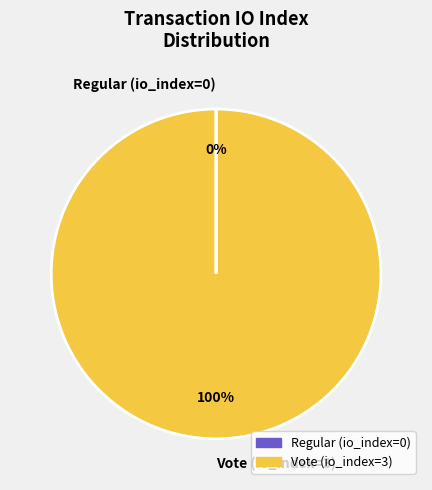

Which category has the biggest portion of the pie?

Vote (io_index=3)